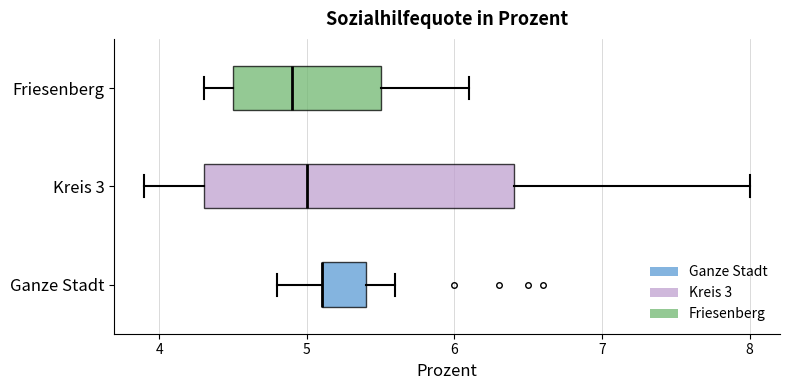

Reading bottom to top, transcribe this box plot: for each box, give where its median line is, the range the box spans, and where its two whiskers end, as read against the x-axis. The values are not printed on the chart, so give them approximately, as read against the axis.

Ganze Stadt: median 5.1 (drawn on the box's left edge), box 5.1 to 5.4, whiskers 4.8 to 5.6
Kreis 3: median 5.0, box 4.3 to 6.4, whiskers 3.9 to 8.0
Friesenberg: median 4.9, box 4.5 to 5.5, whiskers 4.3 to 6.1